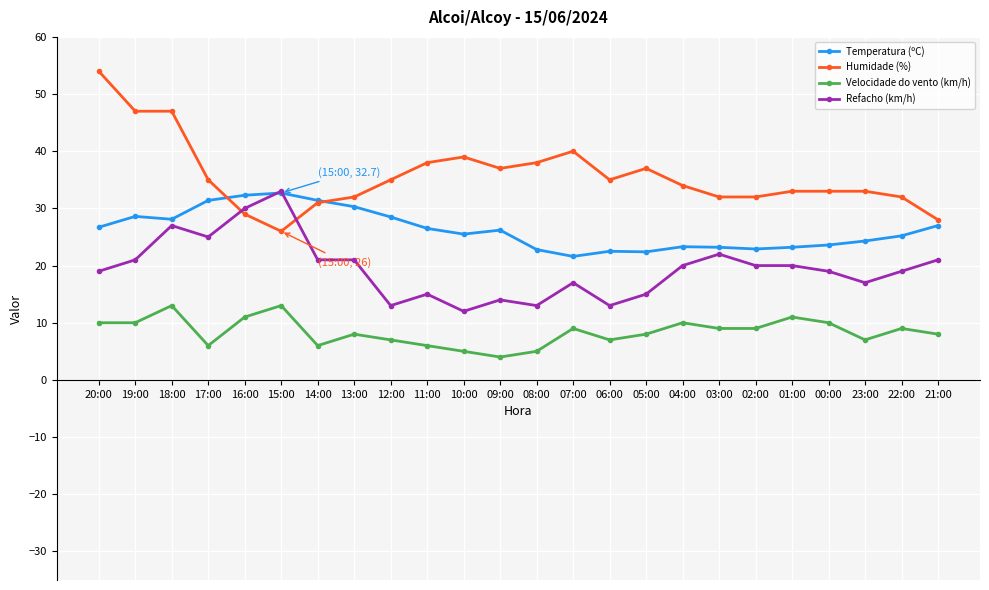

True or false: Refacho (km/h) has more than 0 points higher than both neighbors.

True